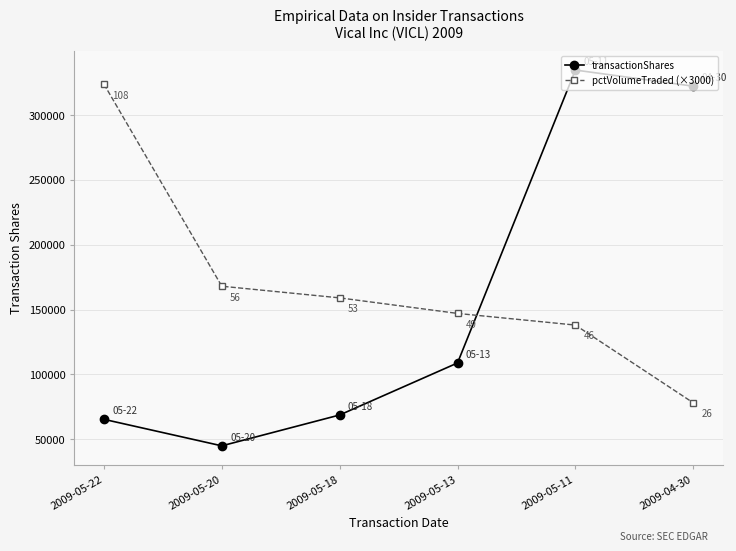

What is the sum of all transactionShares values?

944655